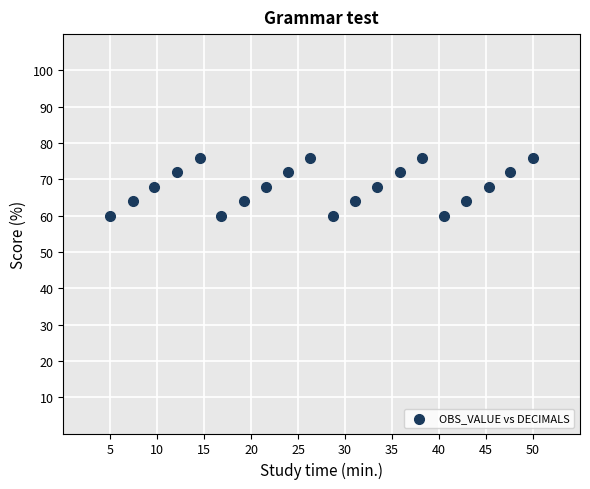

What is the range of Y values (max minus min)?

16